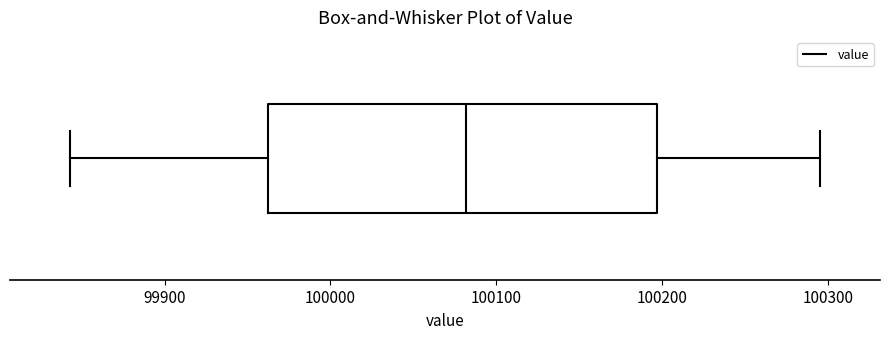

Where is the left edge of the box on the x-axis? The values are not printed on the chart, so give them approximately, as read against the axis.

99960